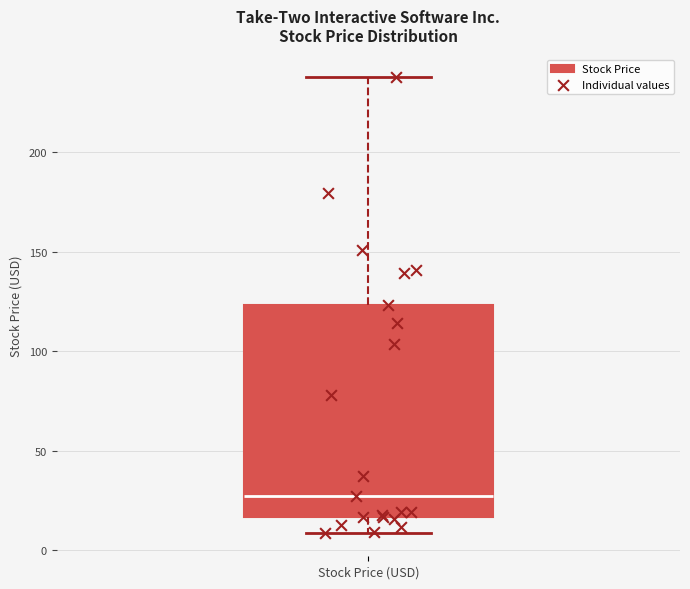

Read this box plot against the y-axis: the position of the median line, the range covered by the box, and the ends of both whiskers. The values are not printed on the chart, so give them approximately, as read against the axis.

median 25, box 15 to 125, whiskers 10 to 240